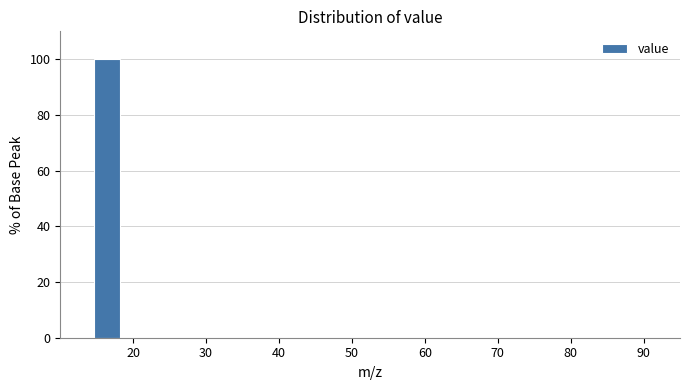

Which range on the x-axis has the tallest bar?

14 to 19